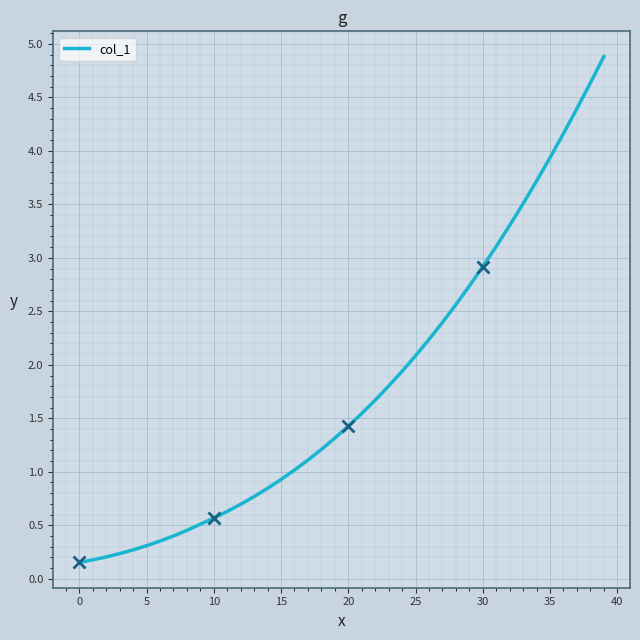

What is the difference between the maximum and minimum values?

4.7